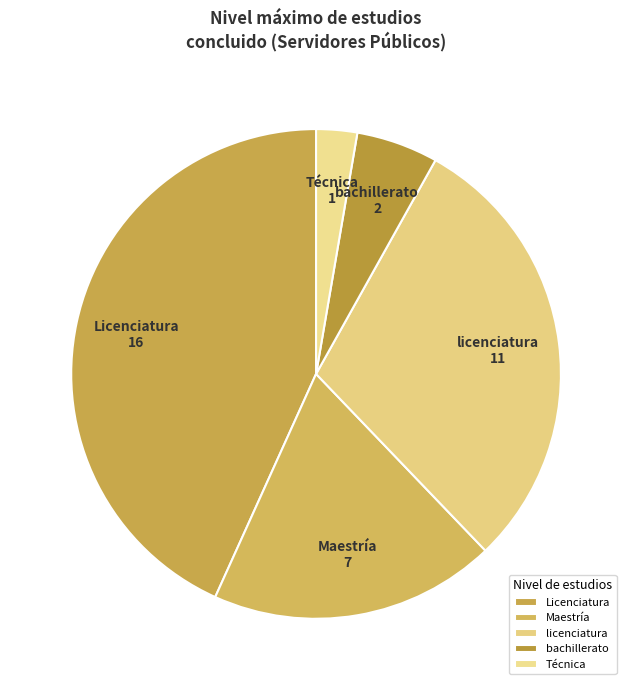

How many slices are in this pie chart?

5